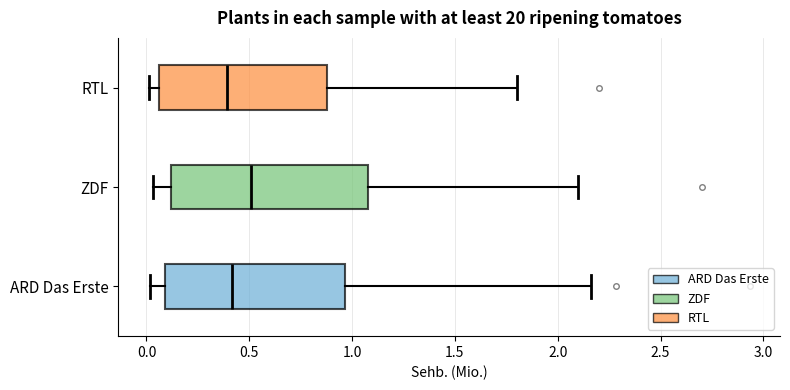

Which box's median line is the furthest to the right?

ZDF